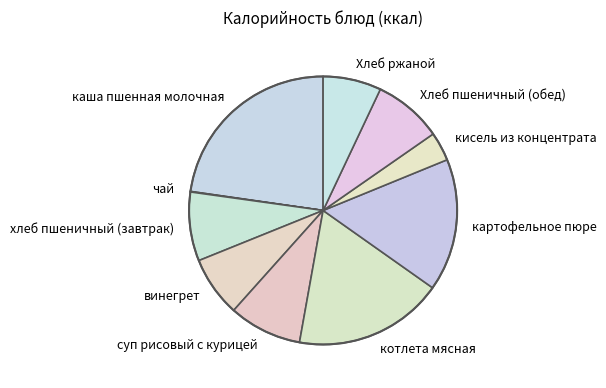

Is винегрет the majority of the pie?

No